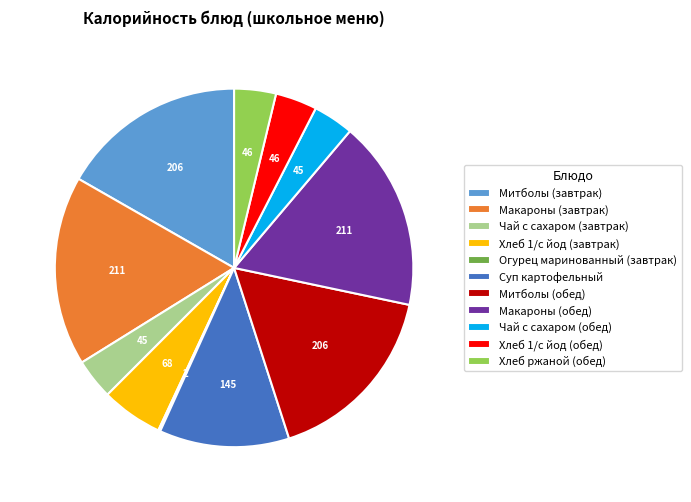

Does Макароны (завтрак) represent more than half of the total?

No